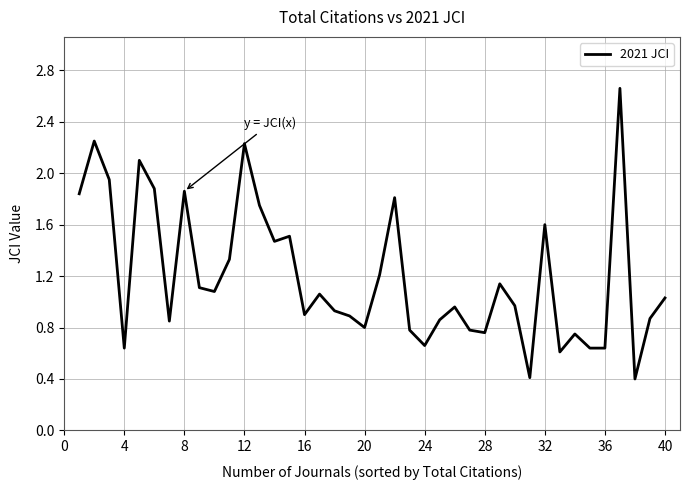

What is the difference between the maximum and minimum values?

2.3